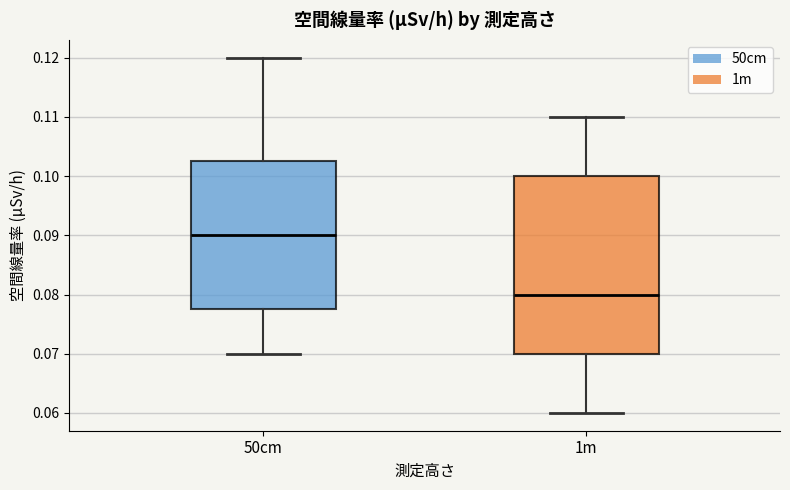

Reading left to right, read every box against the y-axis: the position of its median line, the range the box covers, and the ends of its whiskers. The values are not printed on the chart, so give them approximately, as read against the axis.

50cm: median 0.090, box 0.078 to 0.103, whiskers 0.070 to 0.120
1m: median 0.080, box 0.070 to 0.100, whiskers 0.060 to 0.110